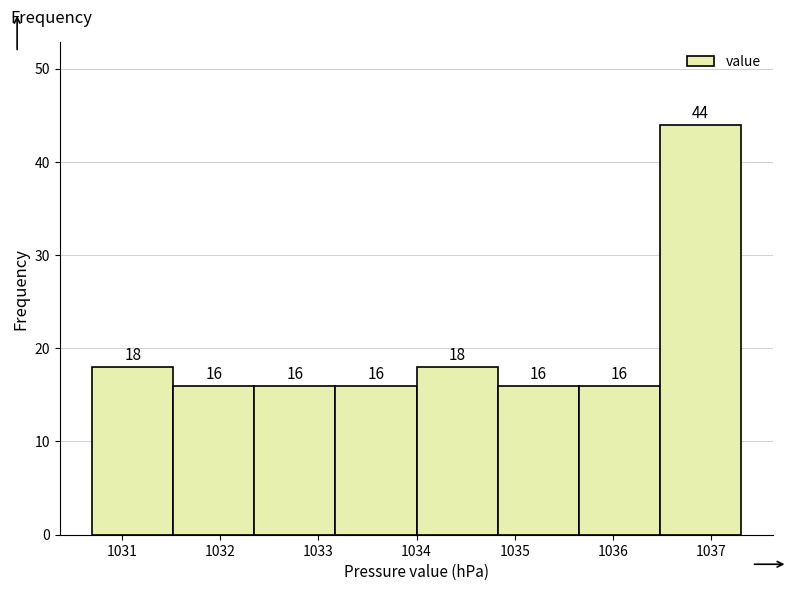

Reading left to right, transcribe this chart: for each bar, give the range it covers on the x-axis and its height. The bar edges are not printed on the chart, so give them approximately, as read against the axis.

1030.7 to 1031.5: 18
1031.5 to 1032.4: 16
1032.4 to 1033.2: 16
1033.2 to 1034.0: 16
1034.0 to 1034.8: 18
1034.8 to 1035.7: 16
1035.7 to 1036.5: 16
1036.5 to 1037.3: 44